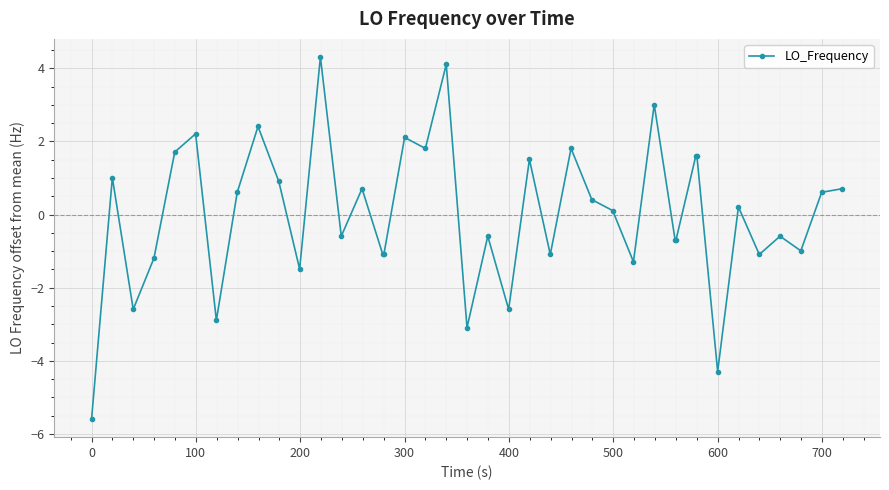

What is the maximum value shown in the chart?

4.3